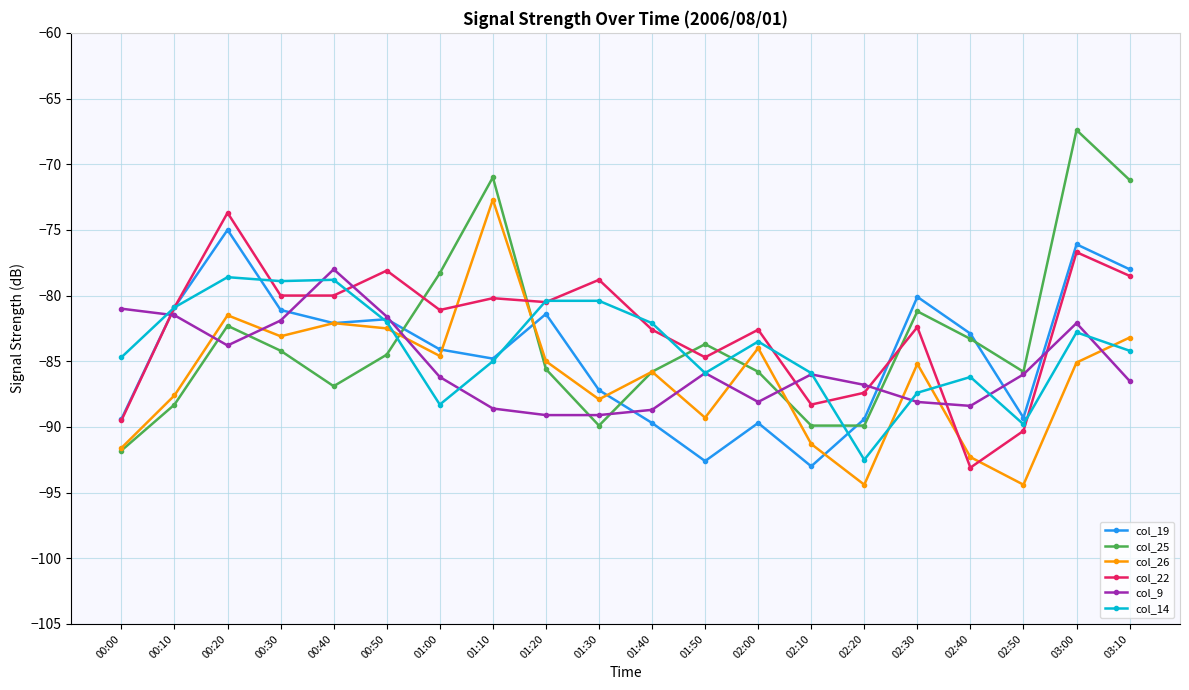

True or false: col_22 has more than 1 points higher than both neighbors.

True